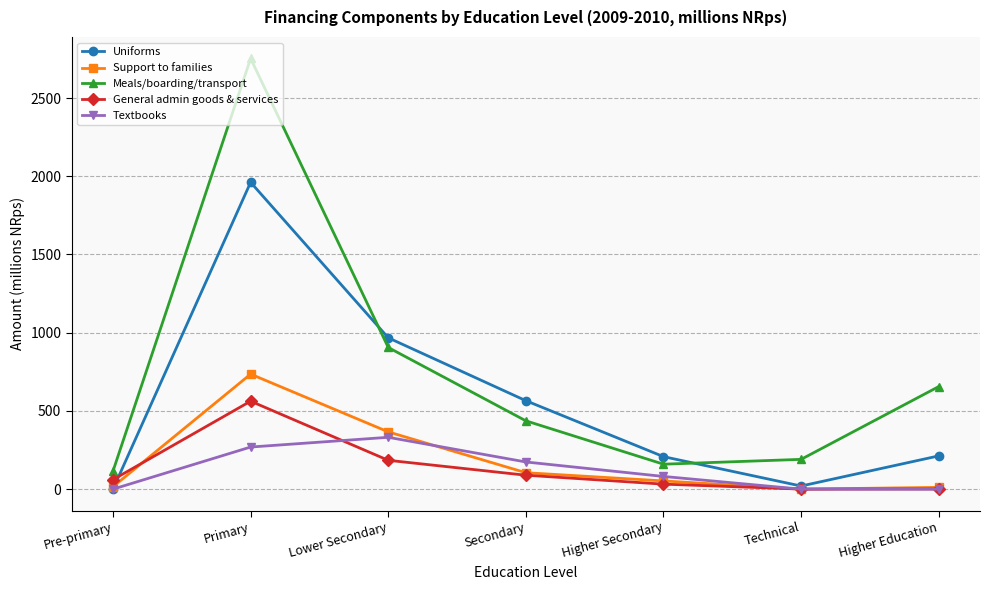

What is the average value of the Meals/boarding/transport series?

745.1